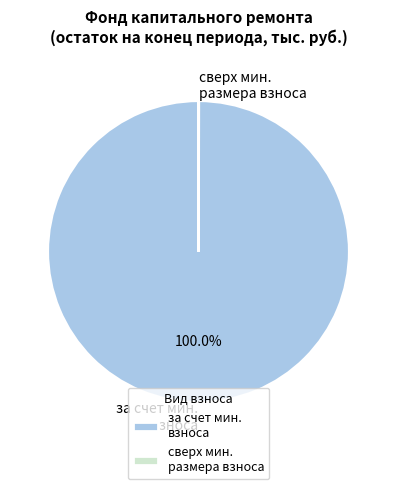

Which category accounts for the majority?

за счет мин. взноса